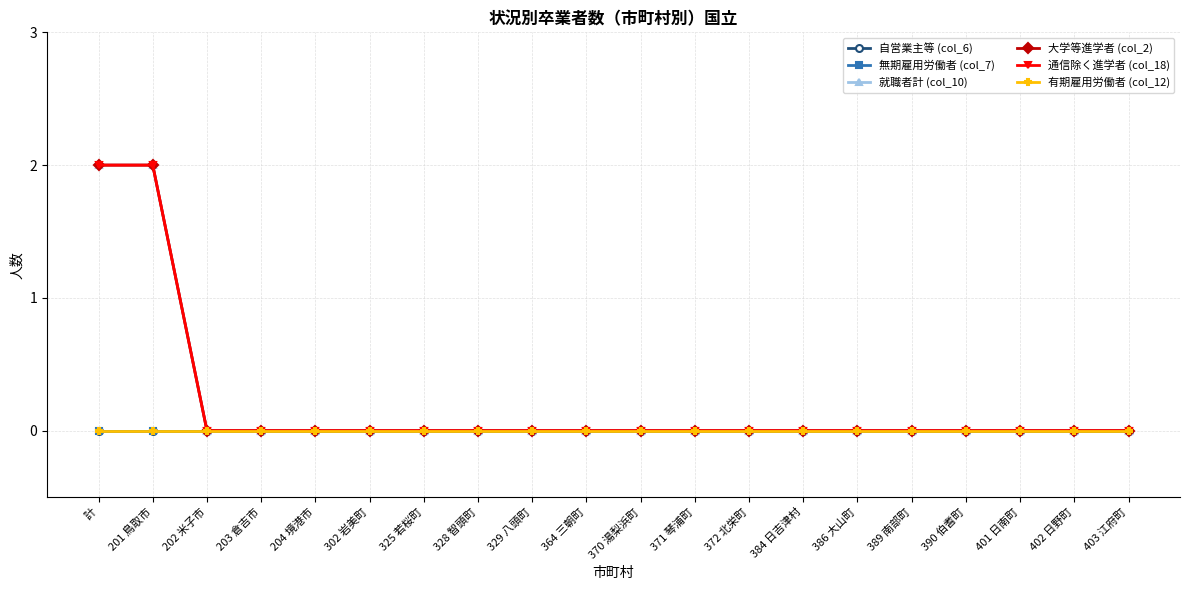

What is the maximum value shown in the chart?

2